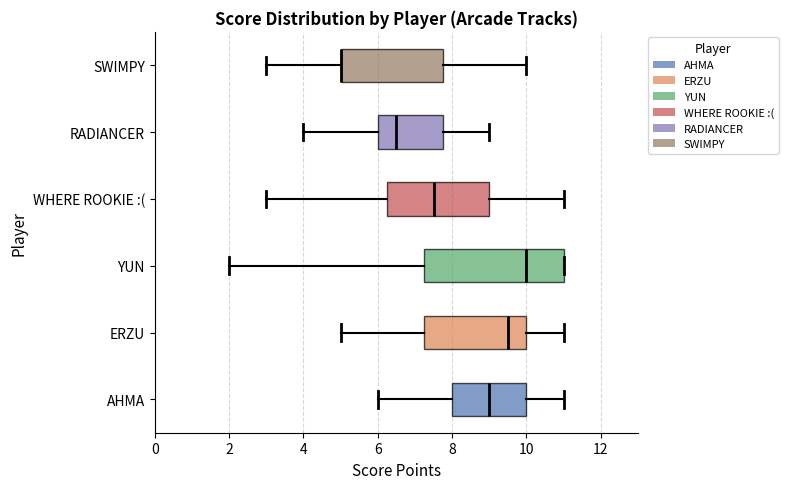

Reading bottom to top, transcribe this box plot: for each box, give where its median line is, the range the box spans, and where its two whiskers end, as read against the x-axis. The values are not printed on the chart, so give them approximately, as read against the axis.

AHMA: median 9.0, box 8.0 to 10.0, whiskers 6.0 to 11.0
ERZU: median 9.6, box 7.2 to 10.0, whiskers 5.0 to 11.0
YUN: median 10.0, box 7.2 to 11.0, whiskers 2.0 to 11.0
WHERE ROOKIE :(: median 7.6, box 6.2 to 9.0, whiskers 3.0 to 11.0
RADIANCER: median 6.6, box 6.0 to 7.8, whiskers 4.0 to 9.0
SWIMPY: median 5.0 (drawn on the box's left edge), box 5.0 to 7.8, whiskers 3.0 to 10.0